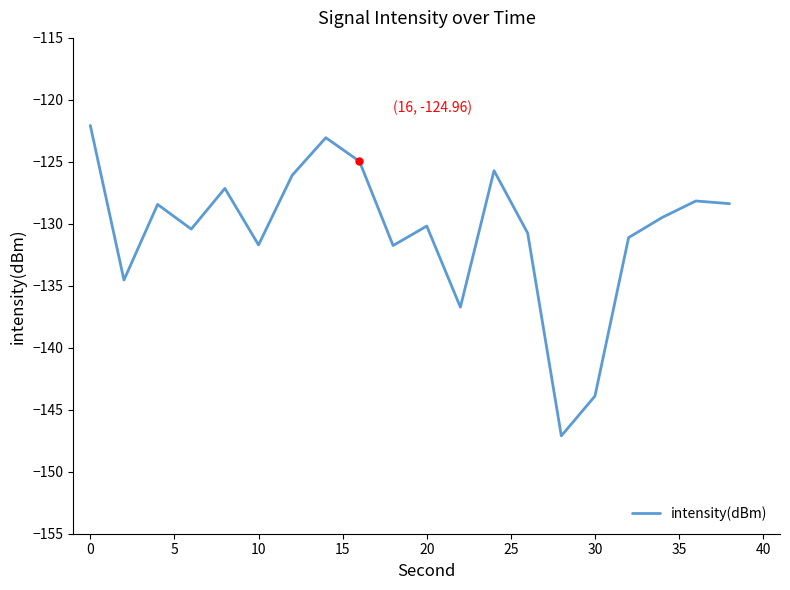

What is the difference between the maximum and minimum values?

25.0